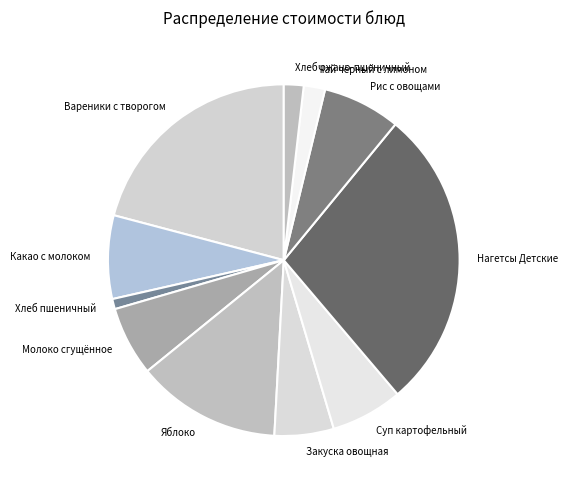

Is it true that Чай чёрный с лимоном is 2% of the pie?

True